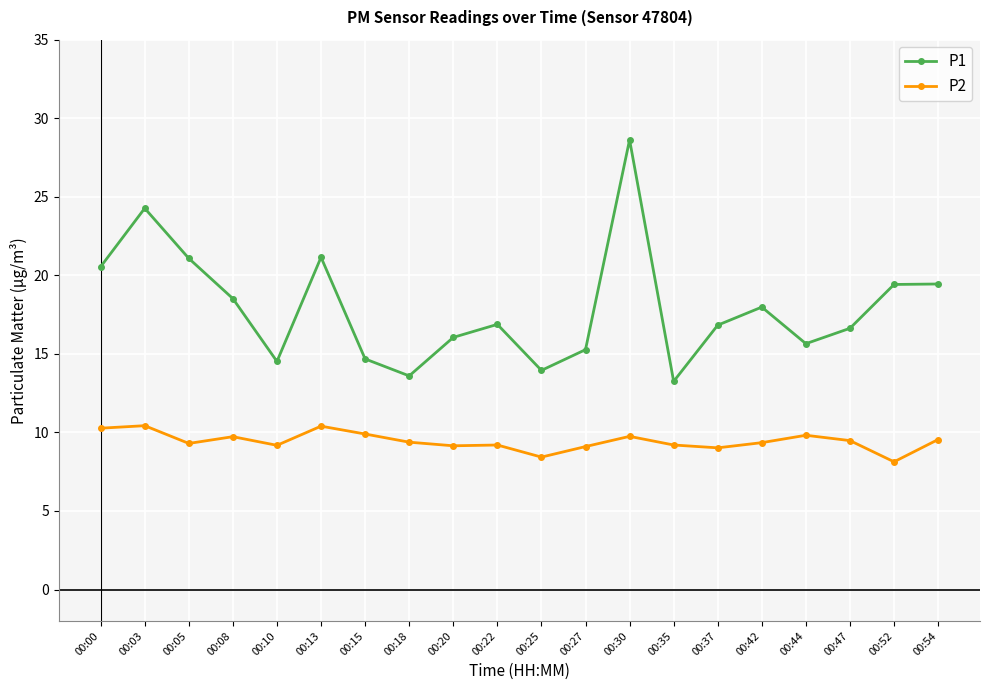

At which category does P1 reach its first local peak?

00:03